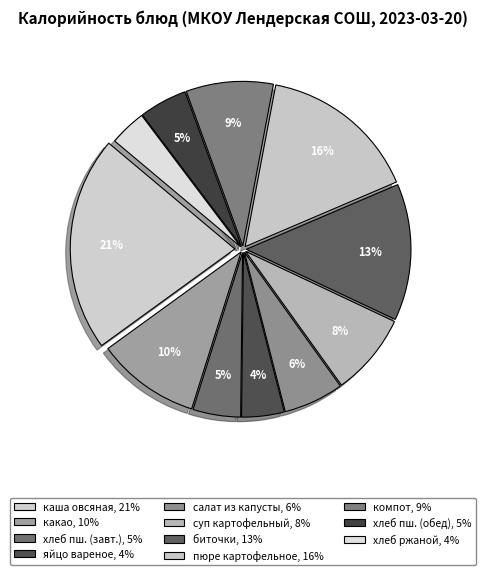

How many segments does this pie chart have?

11